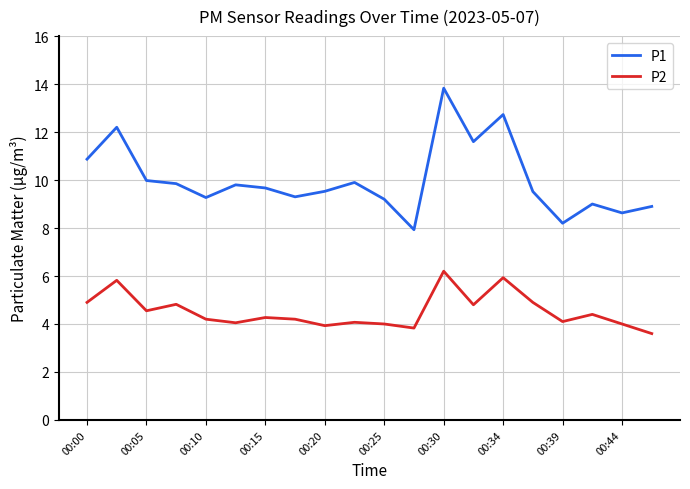

True or false: P2 and P1 intersect in this chart.

False